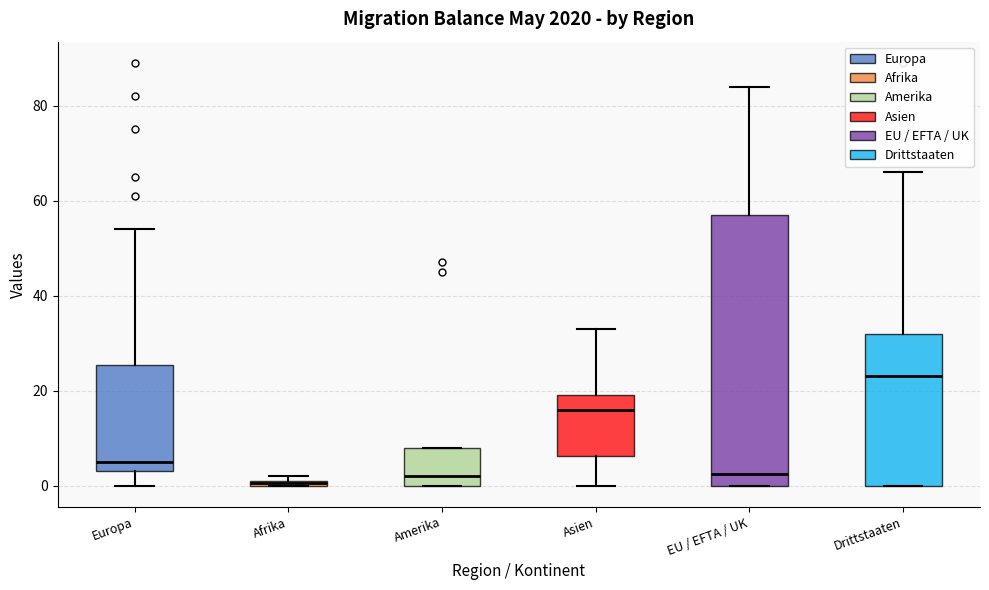

Where does the upper whisker of the box for Europa end on the y-axis? The values are not printed on the chart, so give them approximately, as read against the axis.

54